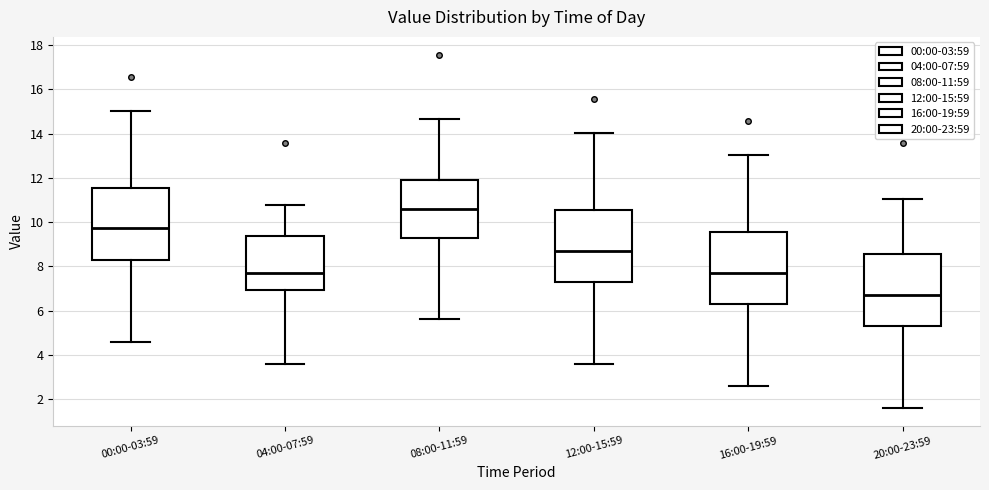

Reading left to right, read every box against the y-axis: the position of its median line, the range the box covers, and the ends of its whiskers. The values are not printed on the chart, so give them approximately, as read against the axis.

00:00-03:59: median 9.8, box 8.2 to 11.6, whiskers 4.6 to 15.0
04:00-07:59: median 7.8, box 7.0 to 9.4, whiskers 3.6 to 10.8
08:00-11:59: median 10.6, box 9.2 to 12.0, whiskers 5.6 to 14.6
12:00-15:59: median 8.8, box 7.2 to 10.6, whiskers 3.6 to 14.0
16:00-19:59: median 7.8, box 6.2 to 9.6, whiskers 2.6 to 13.0
20:00-23:59: median 6.8, box 5.2 to 8.6, whiskers 1.6 to 11.0